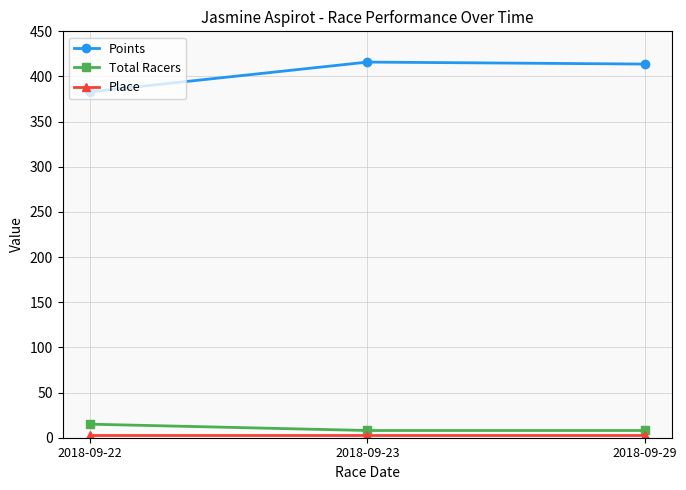

What is the greatest value displayed?

416.0